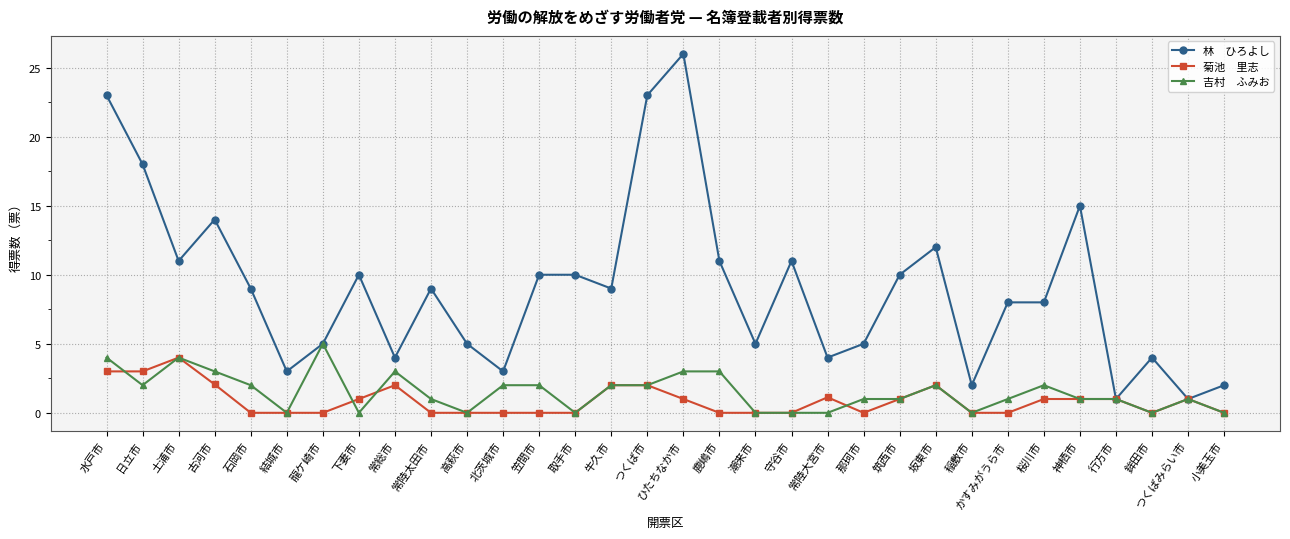

What is the label of the 31st point from the right?

日立市